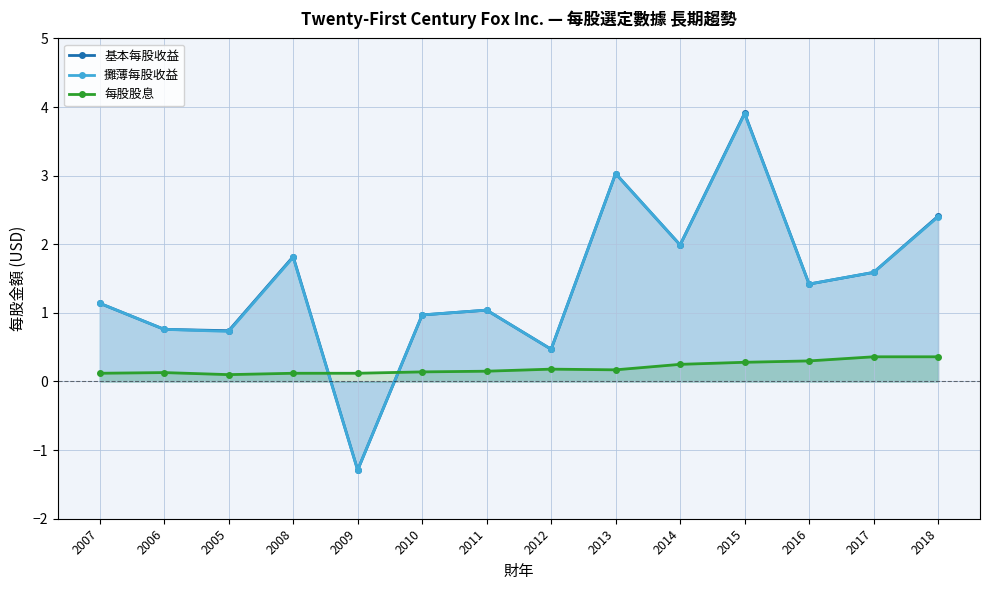

What position from the right is 2017?

2